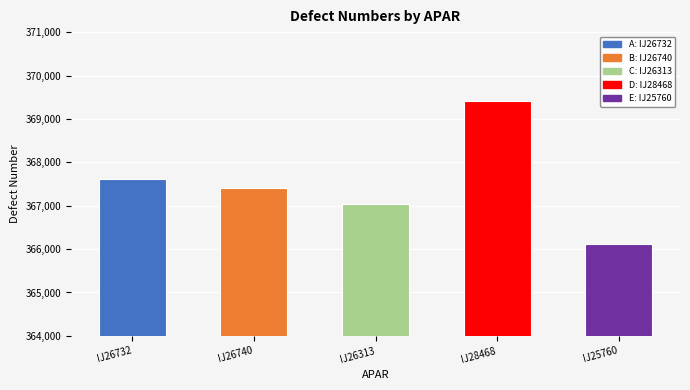

List the labels in order of value, smallest first.

IJ25760, IJ26313, IJ26740, IJ26732, IJ28468